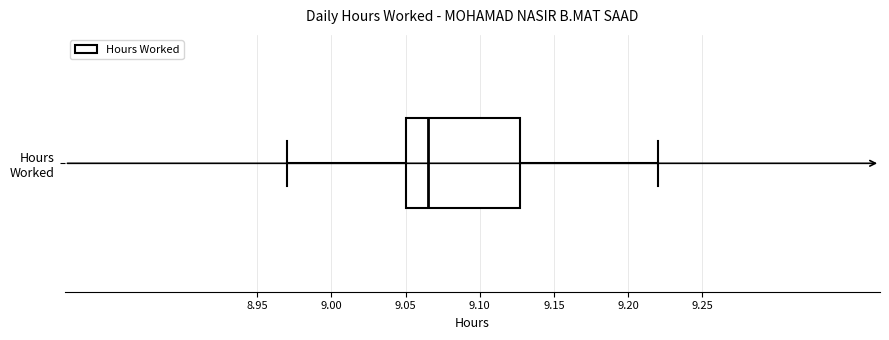

Where does the left whisker of the box for Hours Worked end on the x-axis? The values are not printed on the chart, so give them approximately, as read against the axis.

8.970